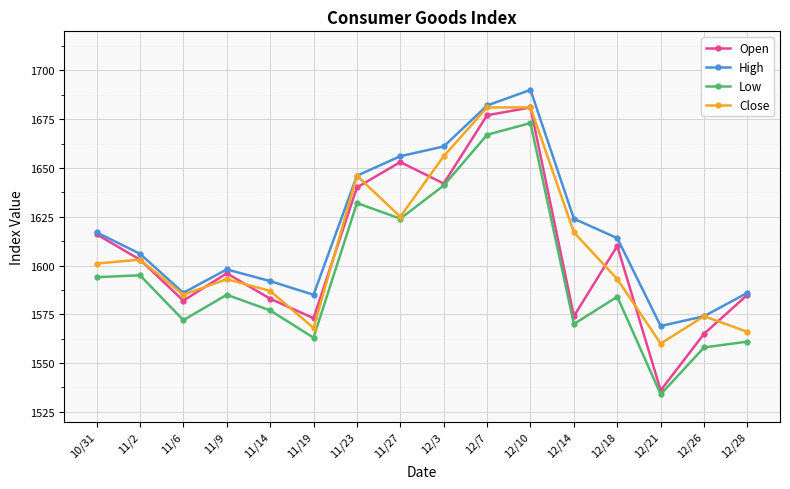

What position from the left is 12/21?

14